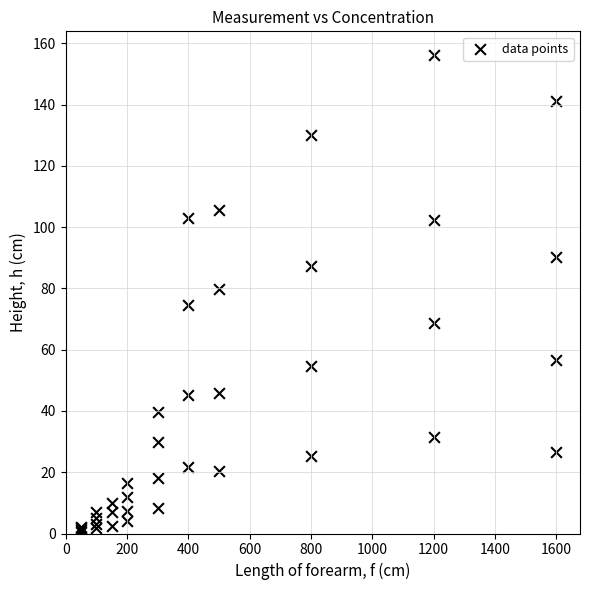

What Y value in the scatter plot is closest to 78?

79.7